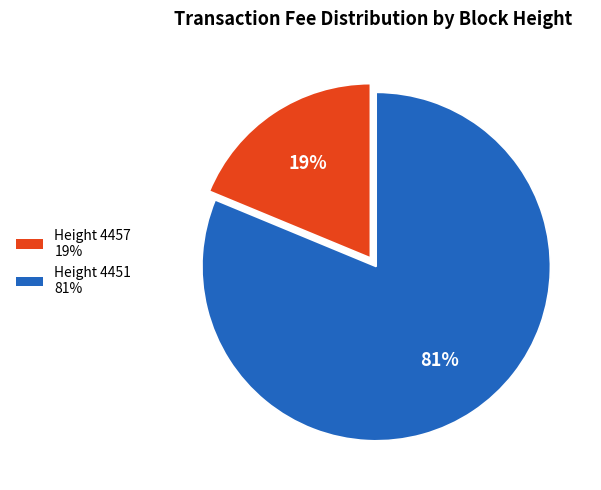

Count the number of slices in the pie.

2